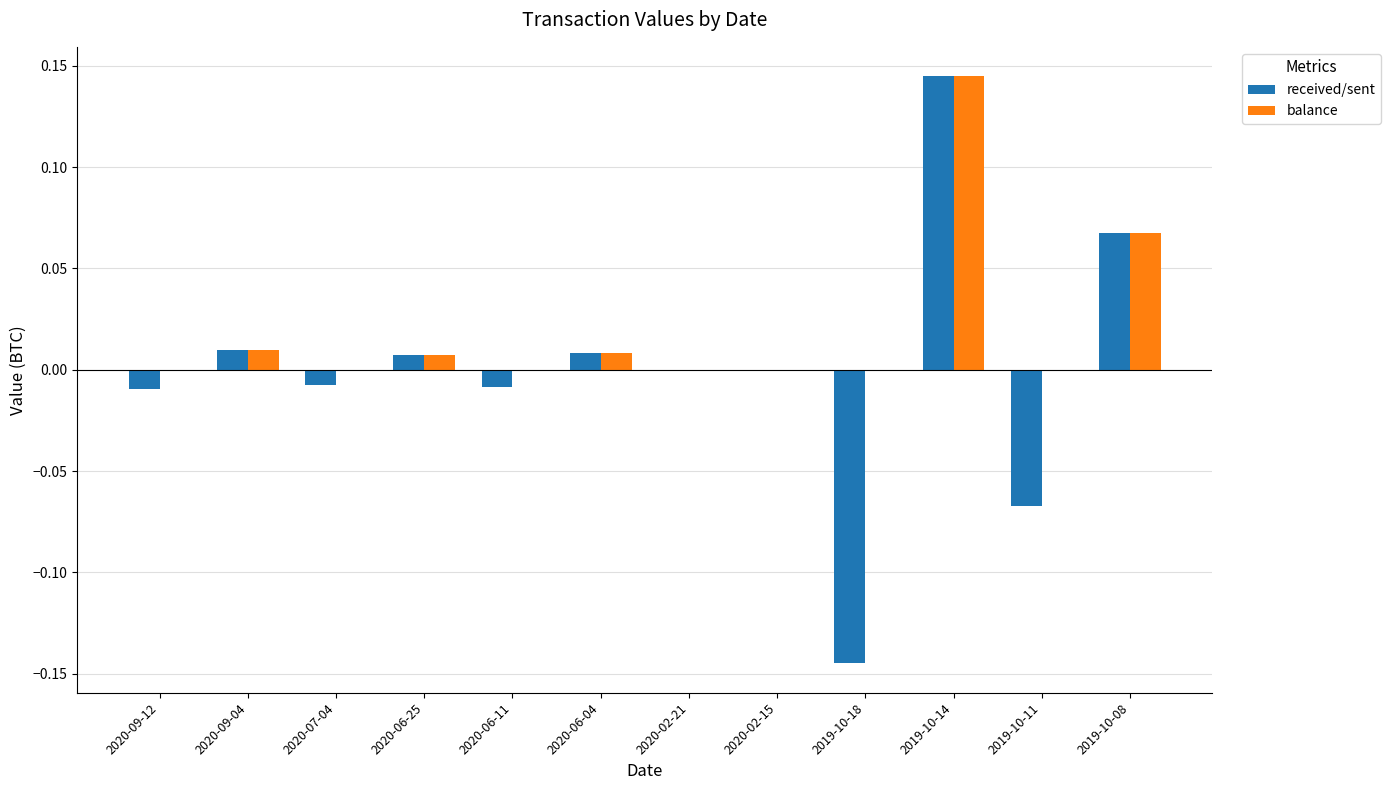

Between 2020-09-12 and 2019-10-18, which series saw the biggest shift?

received/sent